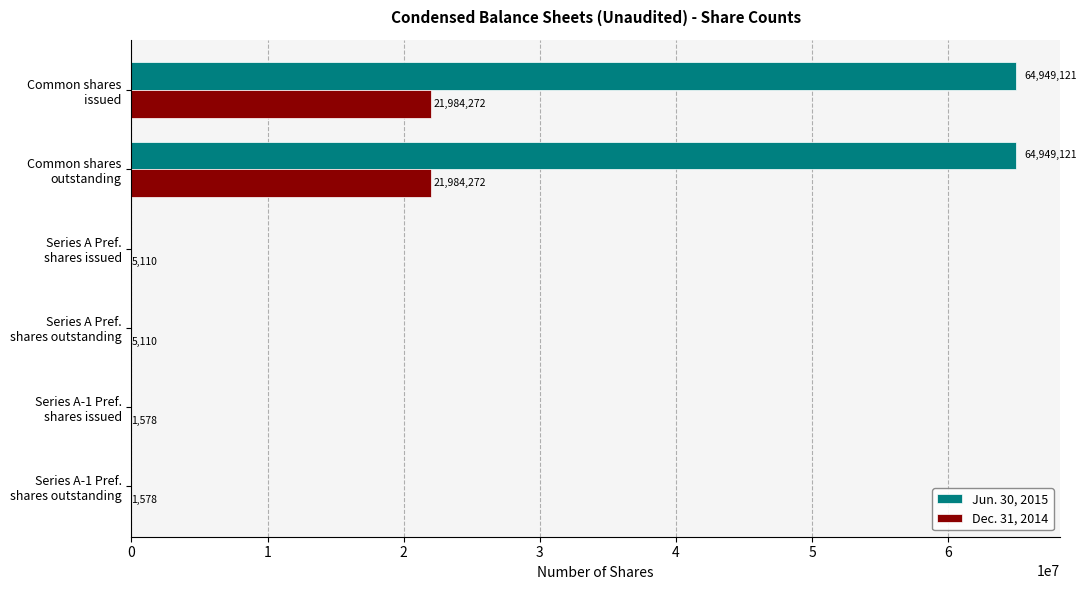

Count the number of data series in this chart.

2